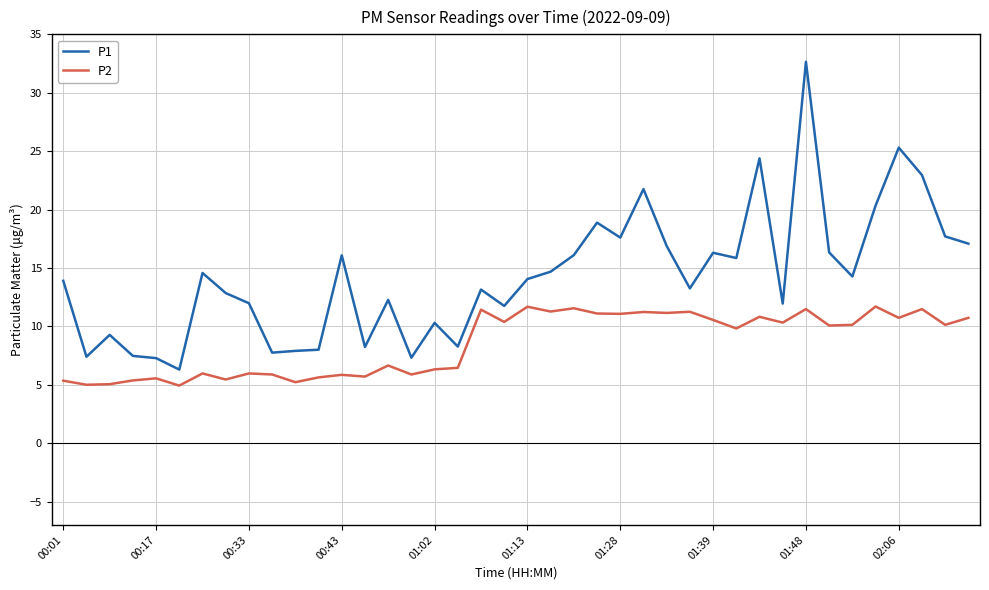

Which series has the largest total across all categories?

P1